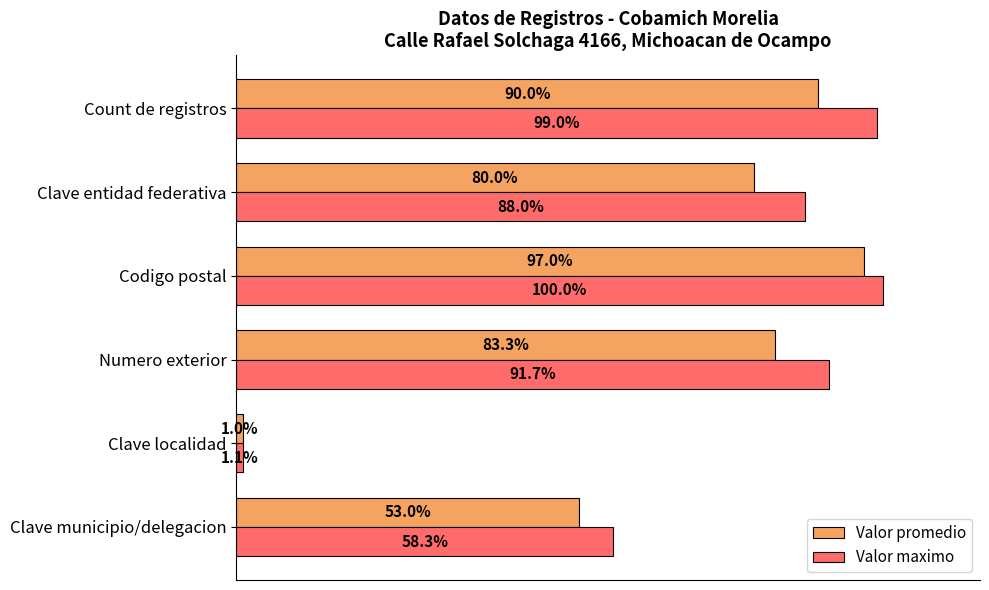

Which series has the largest range (max minus min)?

Valor maximo